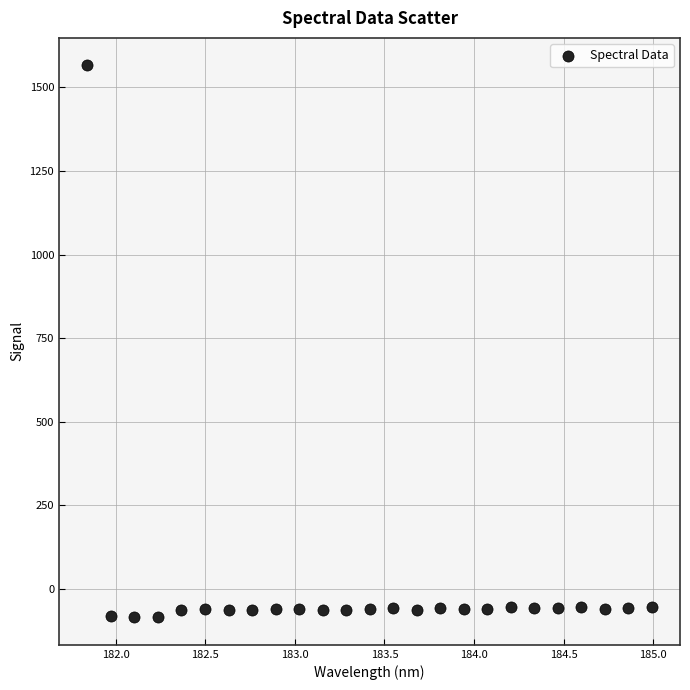

What is the range of Y values (max minus min)?

1650.0